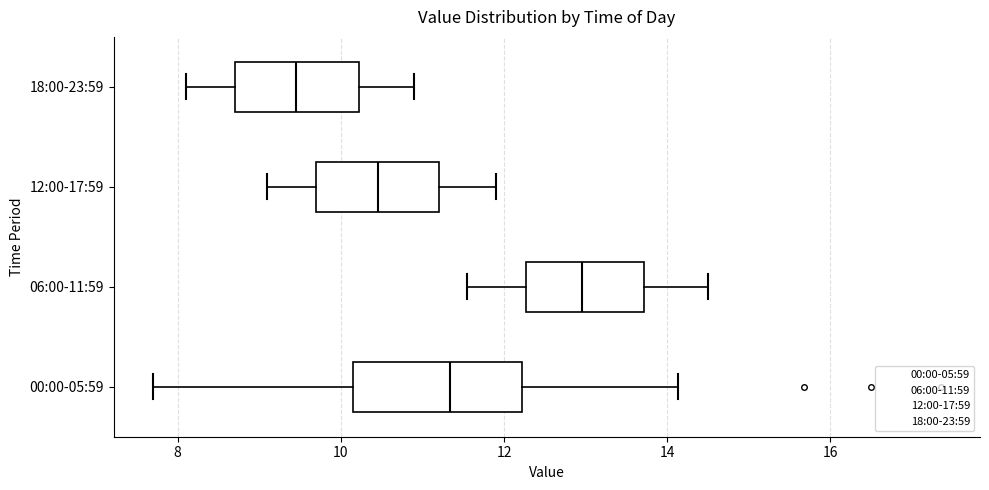

Reading bottom to top, read every box against the x-axis: the position of its median line, the range the box covers, and the ends of its whiskers. The values are not printed on the chart, so give them approximately, as read against the axis.

00:00-05:59: median 11.4, box 10.2 to 12.2, whiskers 7.8 to 14.2
06:00-11:59: median 13.0, box 12.2 to 13.8, whiskers 11.6 to 14.6
12:00-17:59: median 10.4, box 9.8 to 11.2, whiskers 9.2 to 12.0
18:00-23:59: median 9.4, box 8.8 to 10.2, whiskers 8.2 to 11.0